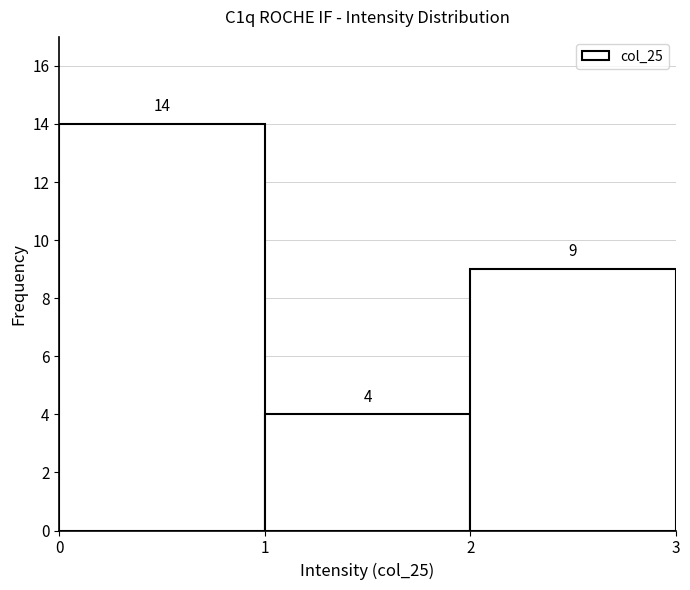

Reading left to right, list every bar in this chart as the range it spans on the x-axis followed by its height.

0 to 1: 14
1 to 2: 4
2 to 3: 9